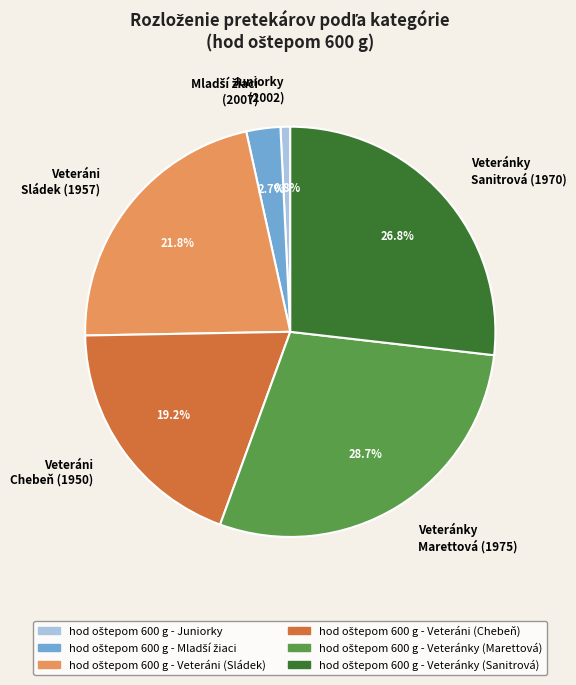

Is there any slice that represents more than half of the pie?

No